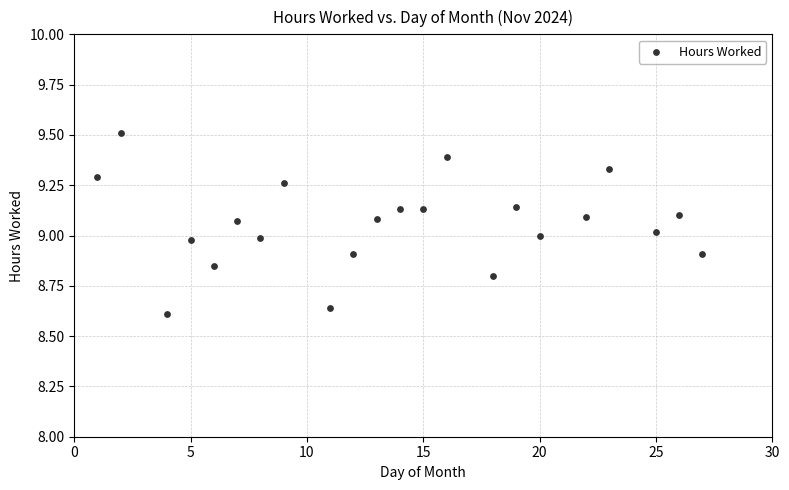

What is the range of Y values (max minus min)?

0.9